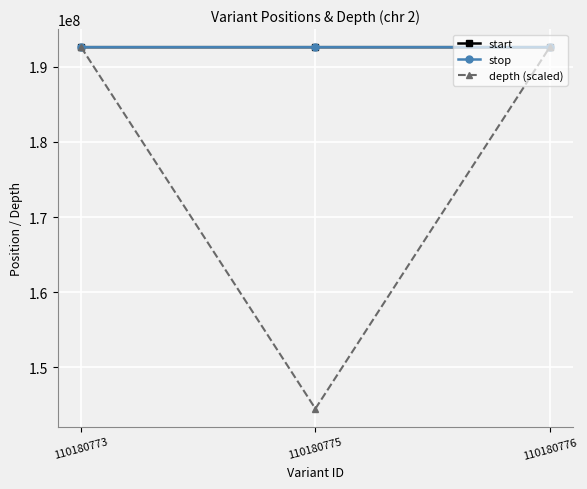

What is the total value across all series at 110180776?

577873040.0